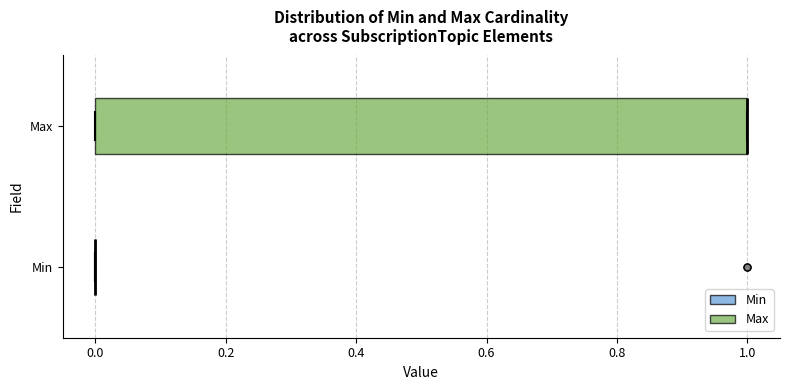

Which box is the widest, from its left edge to its right edge?

Max